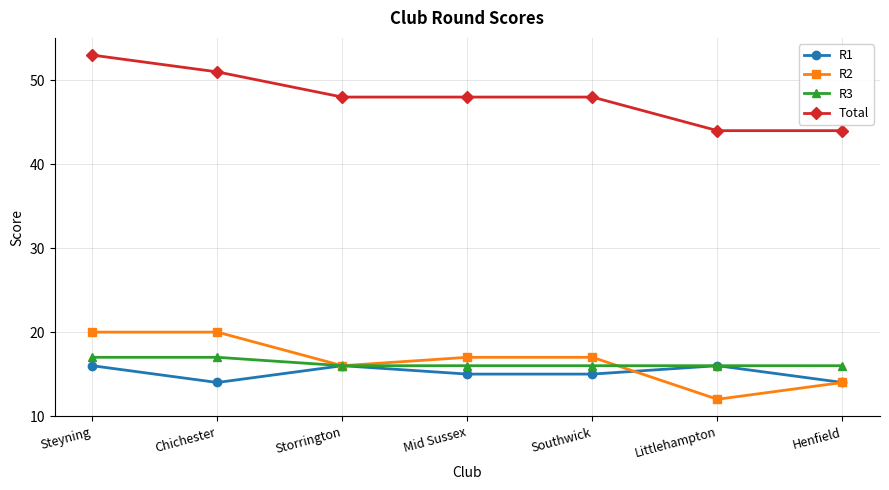

What is the difference between the maximum and minimum values in the R1 series?

2